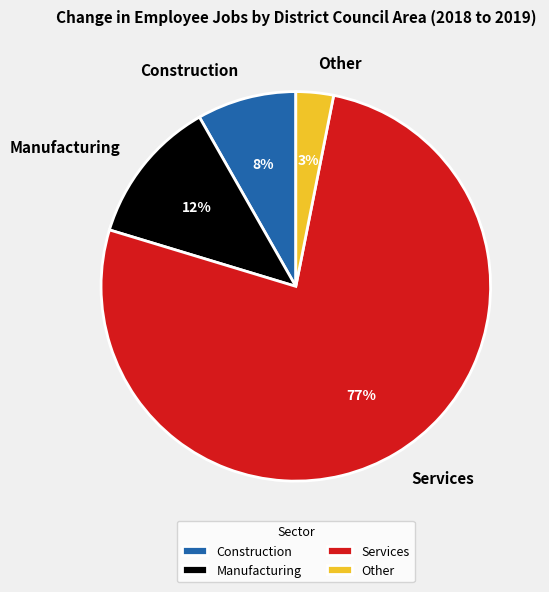

Is there a majority slice in this chart?

Yes